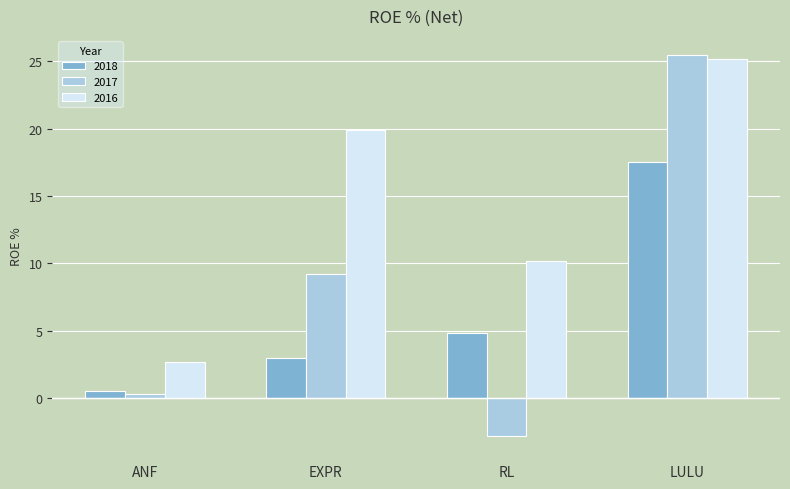

Which category has the highest value in the 2016 series?

LULU